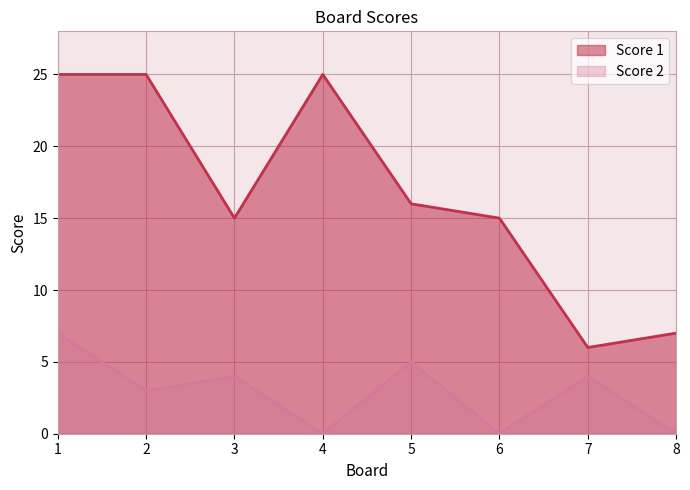

How many interior local peaks does the Score 2 series have?

3